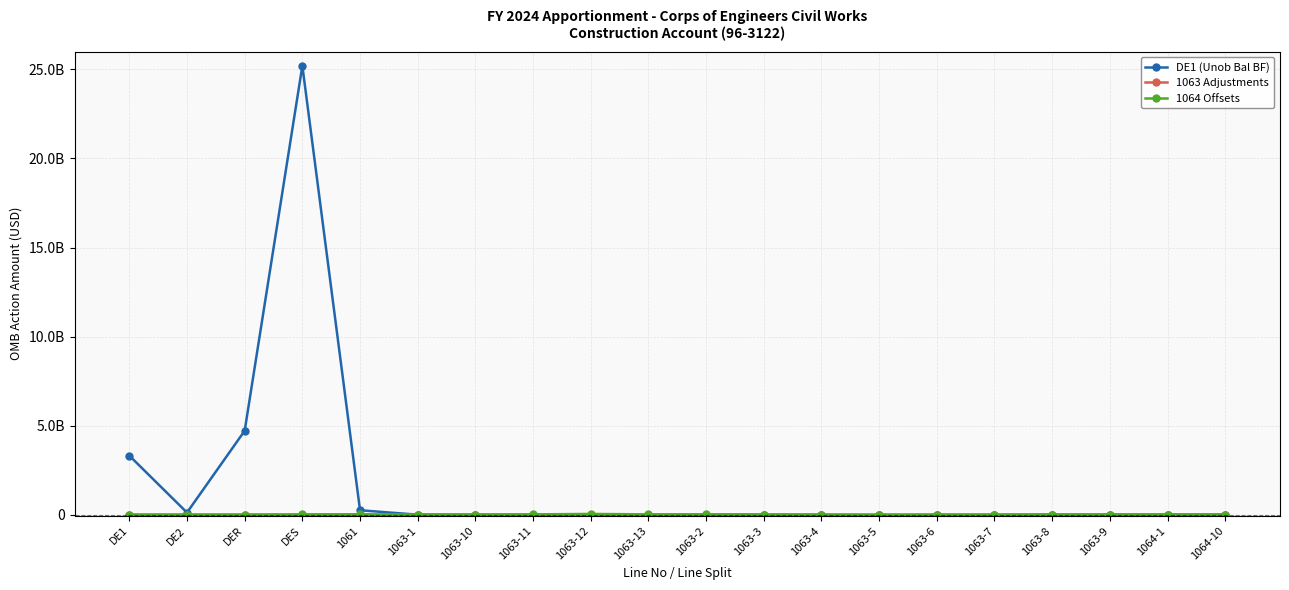

What is the label of the 3rd point from the right?

1063-9